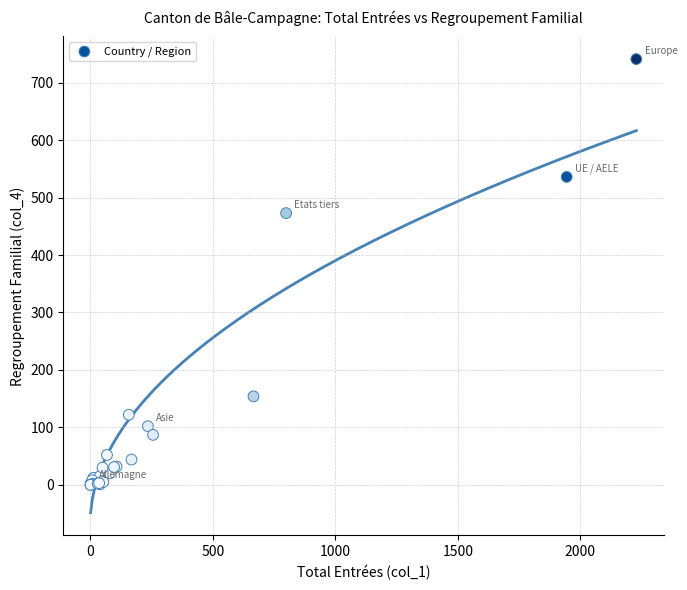

What Y value in the scatter plot is closest to 370?

473